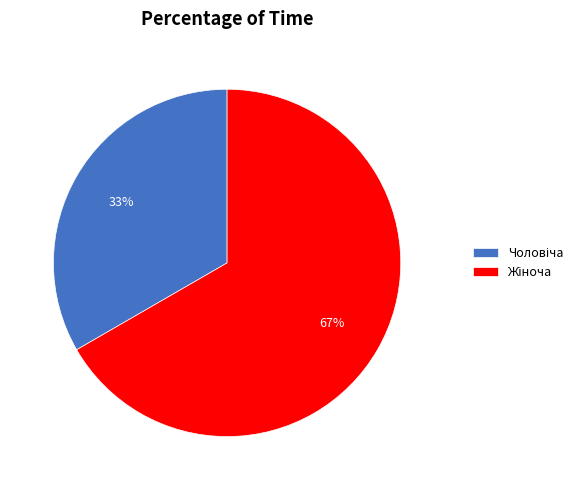

Is there a majority slice in this chart?

Yes